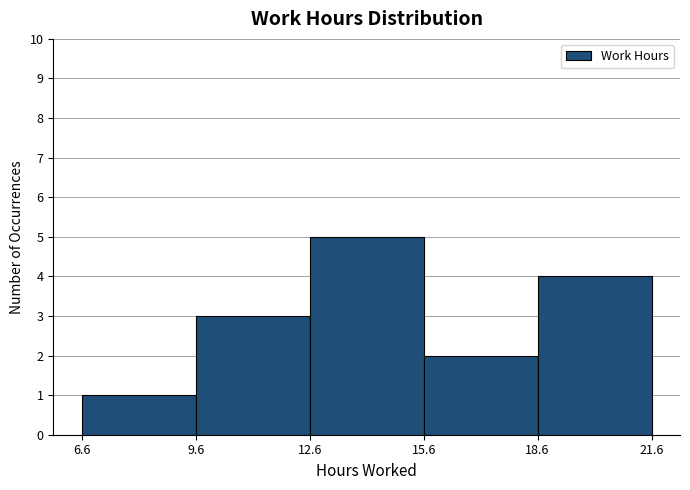

How tall is the bar that spans 9.6 to 12.6 on the x-axis? The values are not printed on the chart, so give them approximately, as read against the axis.

3